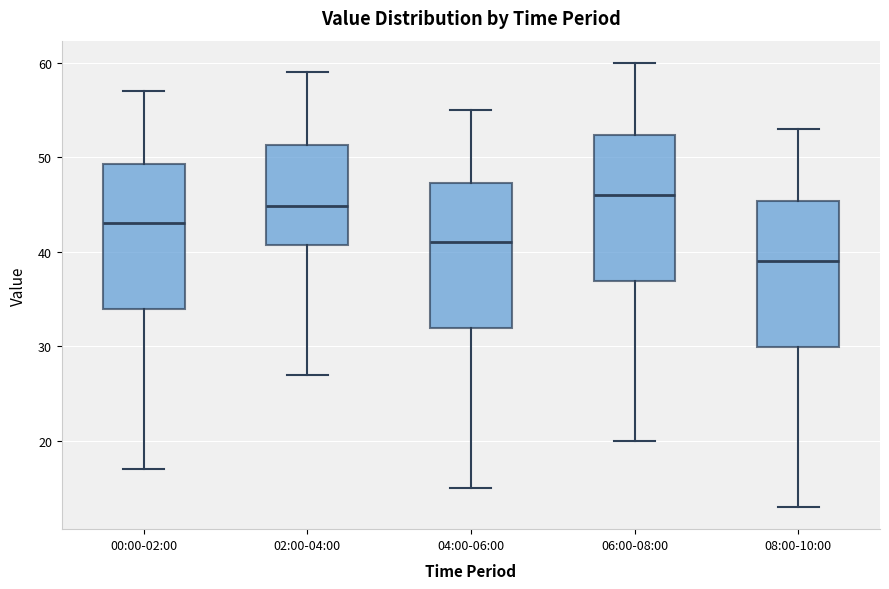

Reading left to right, read every box against the y-axis: the position of its median line, the range the box covers, and the ends of its whiskers. The values are not printed on the chart, so give them approximately, as read against the axis.

00:00-02:00: median 43, box 34 to 49, whiskers 17 to 57
02:00-04:00: median 45, box 41 to 51, whiskers 27 to 59
04:00-06:00: median 41, box 32 to 47, whiskers 15 to 55
06:00-08:00: median 46, box 37 to 52, whiskers 20 to 60
08:00-10:00: median 39, box 30 to 45, whiskers 13 to 53